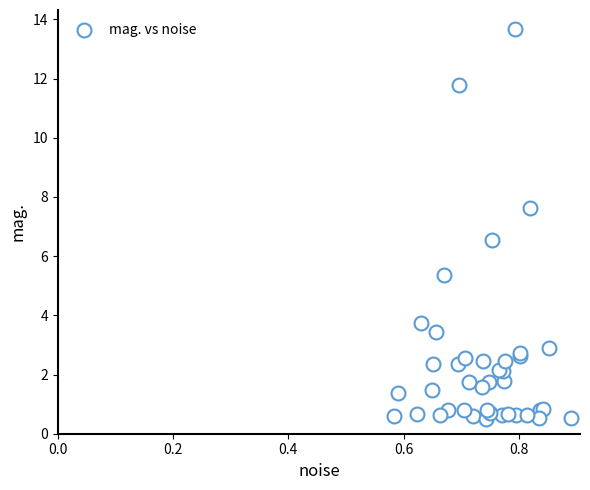

What Y value in the scatter plot is closest to 7?

6.6